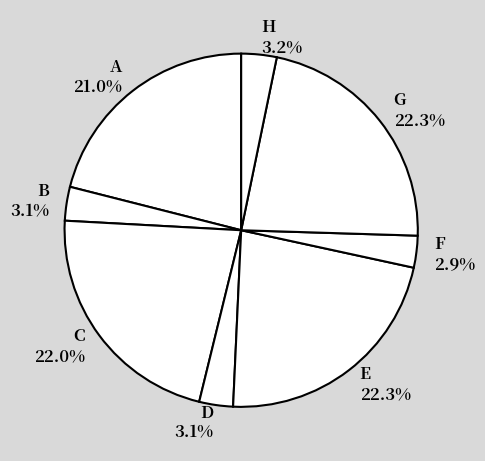

Is H the majority of the pie?

No